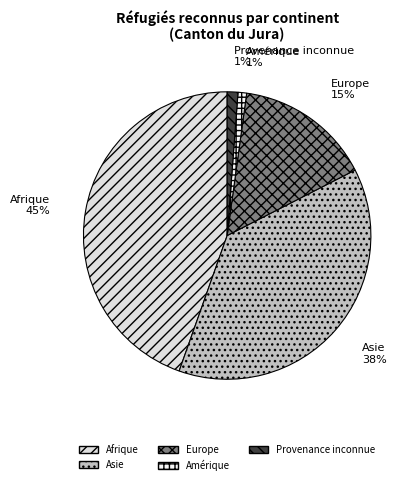

Count the number of slices in the pie.

5